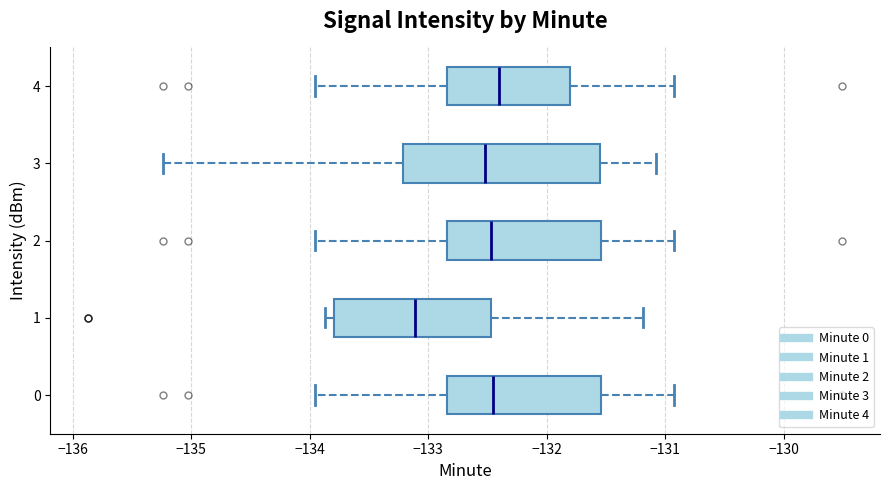

Reading bottom to top, transcribe this box plot: for each box, give where its median line is, the range the box spans, and where its two whiskers end, as read against the x-axis. The values are not printed on the chart, so give them approximately, as read against the axis.

0: median -132.5, box -132.8 to -131.5, whiskers -134.0 to -130.9
1: median -133.1, box -133.8 to -132.5, whiskers -133.9 to -131.2
2: median -132.5, box -132.8 to -131.5, whiskers -134.0 to -130.9
3: median -132.5, box -133.2 to -131.6, whiskers -135.2 to -131.1
4: median -132.4, box -132.8 to -131.8, whiskers -134.0 to -130.9